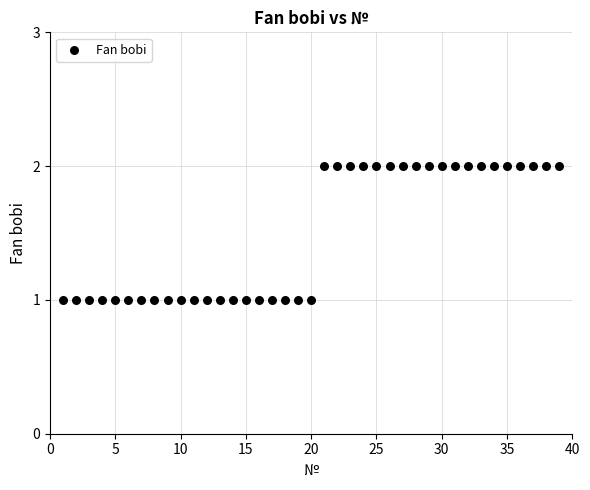

What is the range of X values (max minus min)?

38